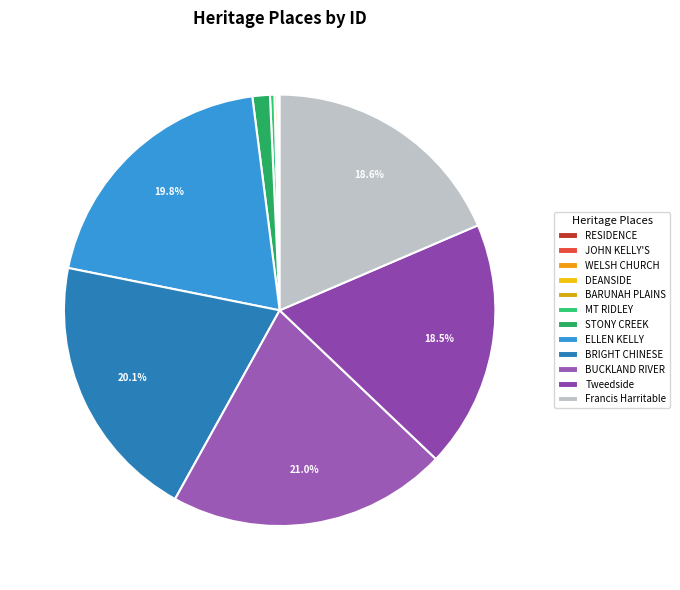

What portion of the pie excludes RESIDENCE?

100.0%